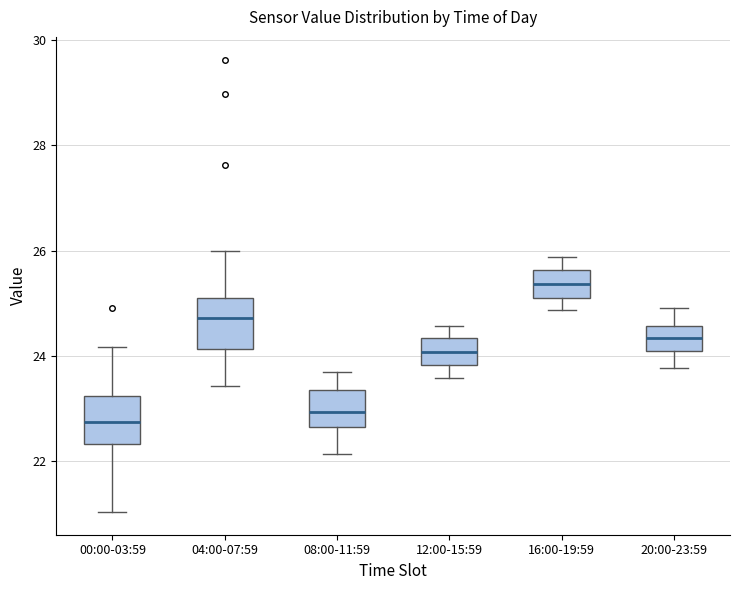

Where does the upper whisker of the box for 00:00-03:59 end on the y-axis? The values are not printed on the chart, so give them approximately, as read against the axis.

24.2